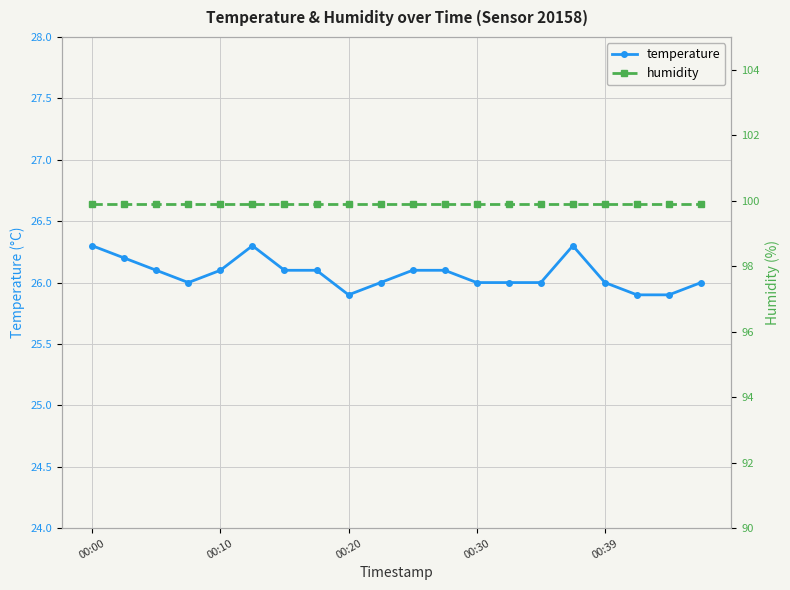

True or false: humidity has a value of 138.7 at 15.

False